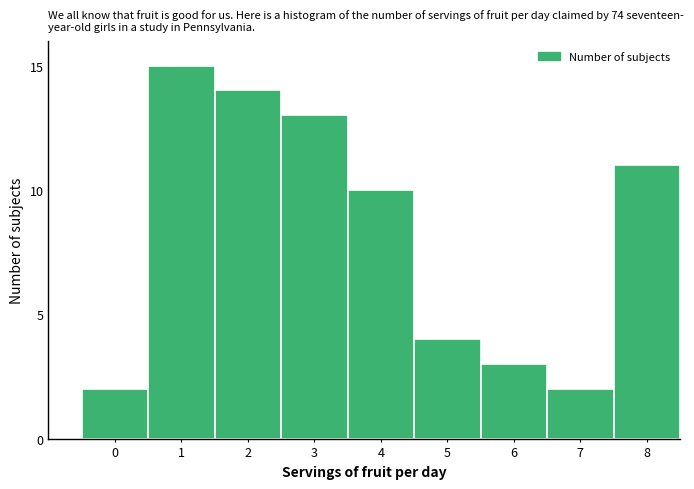

Reading left to right, what are all the values shown in this chart?

2	15	14	13	10	4	3	2	11